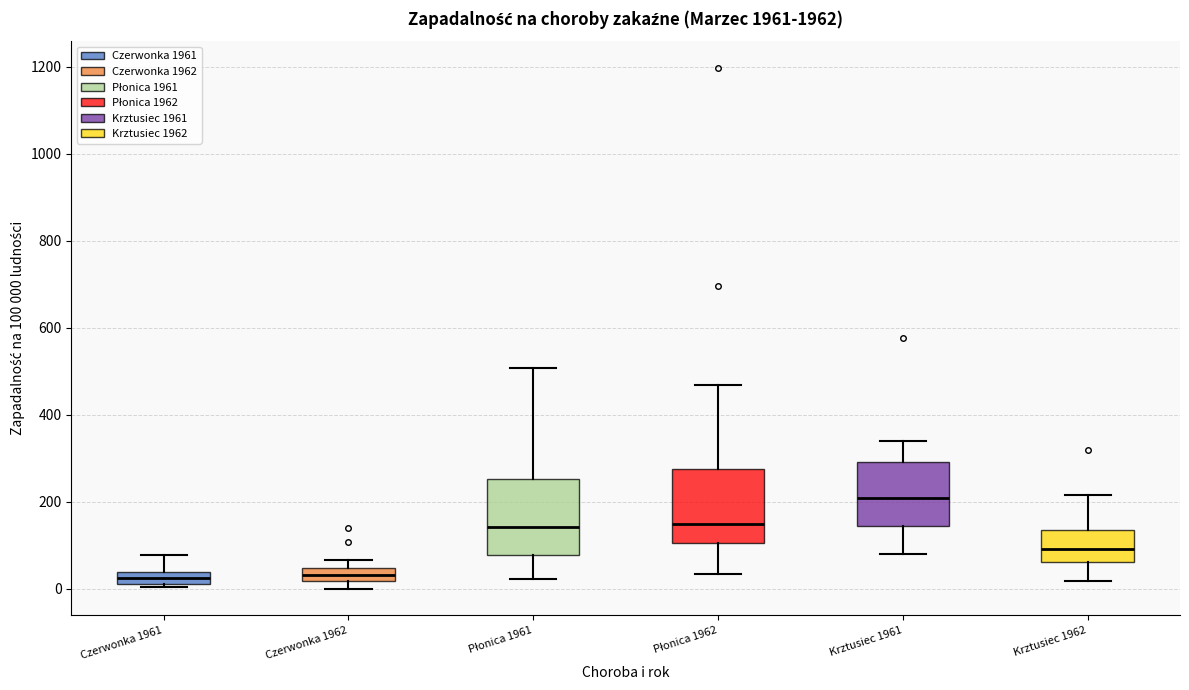

Where does the upper whisker of the box for Płonica 1962 end on the y-axis? The values are not printed on the chart, so give them approximately, as read against the axis.

460